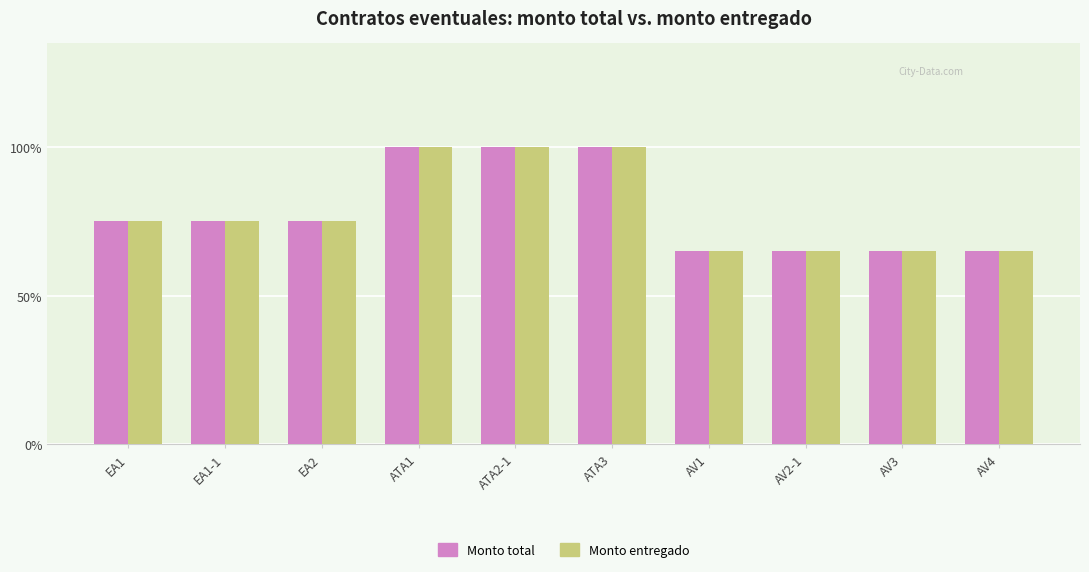

What are all the series names shown in the legend?

Monto total, Monto entregado